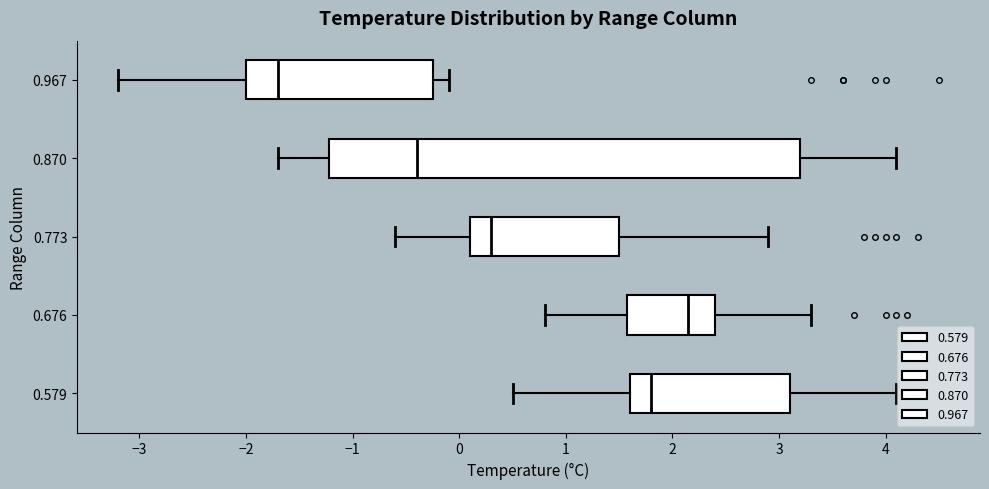

Reading bottom to top, read every box against the x-axis: the position of its median line, the range the box covers, and the ends of its whiskers. The values are not printed on the chart, so give them approximately, as read against the axis.

0.579: median 1.8, box 1.6 to 3.1, whiskers 0.5 to 4.1
0.676: median 2.2, box 1.6 to 2.4, whiskers 0.8 to 3.3
0.773: median 0.3, box 0.1 to 1.5, whiskers -0.6 to 2.9
0.870: median -0.4, box -1.2 to 3.2, whiskers -1.7 to 4.1
0.967: median -1.7, box -2.0 to -0.2, whiskers -3.2 to -0.1